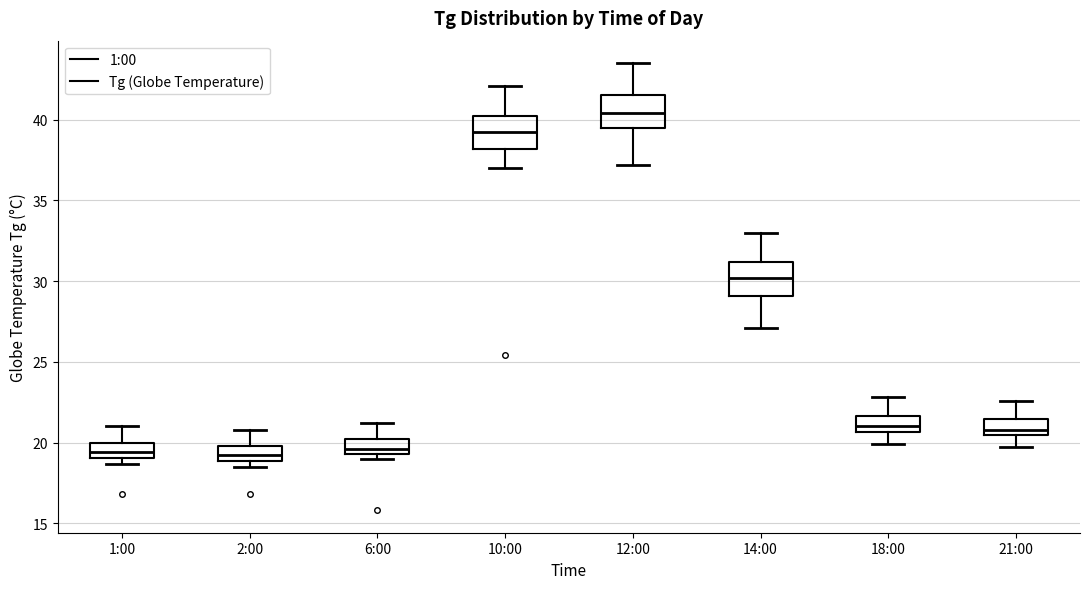

Reading left to right, transcribe this box plot: for each box, give where its median line is, the range the box spans, and where its two whiskers end, as read against the y-axis. The values are not printed on the chart, so give them approximately, as read against the axis.

1:00: median 19.5, box 19.0 to 20.0, whiskers 18.5 to 21.0
2:00: median 19.0 (inside the box), box 19.0 to 20.0, whiskers 18.5 to 21.0
6:00: median 19.5 (just above the box's lower edge), box 19.5 to 20.0, whiskers 19.0 to 21.0
10:00: median 39.0, box 38.0 to 40.5, whiskers 37.0 to 42.0
12:00: median 40.5, box 39.5 to 41.5, whiskers 37.0 to 43.5
14:00: median 30.0, box 29.0 to 31.0, whiskers 27.0 to 33.0
18:00: median 21.0, box 20.5 to 21.5, whiskers 20.0 to 23.0
21:00: median 21.0, box 20.5 to 21.5, whiskers 19.5 to 22.5